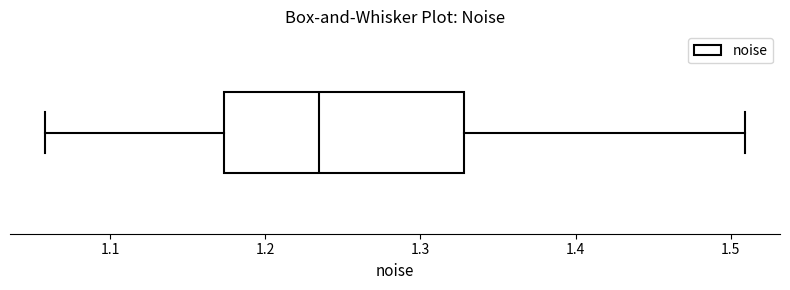

Where is the left edge of the box on the x-axis? The values are not printed on the chart, so give them approximately, as read against the axis.

1.17